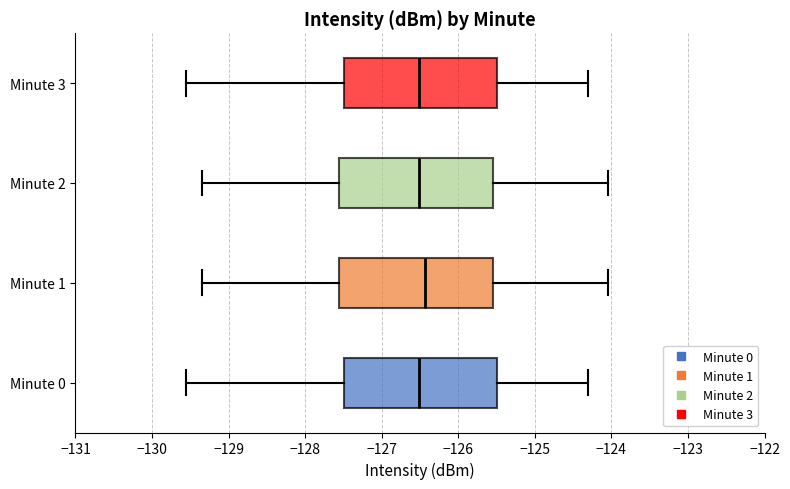

Where is the left edge of the box for Minute 2 on the x-axis? The values are not printed on the chart, so give them approximately, as read against the axis.

-127.6